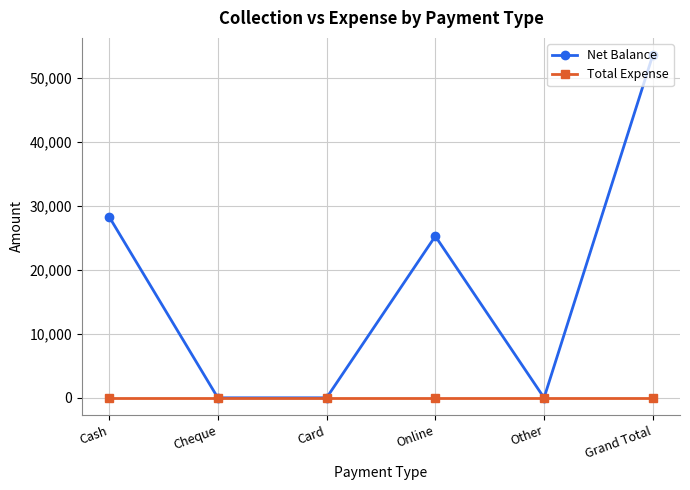

What is the highest value of the Net Balance series?

53553